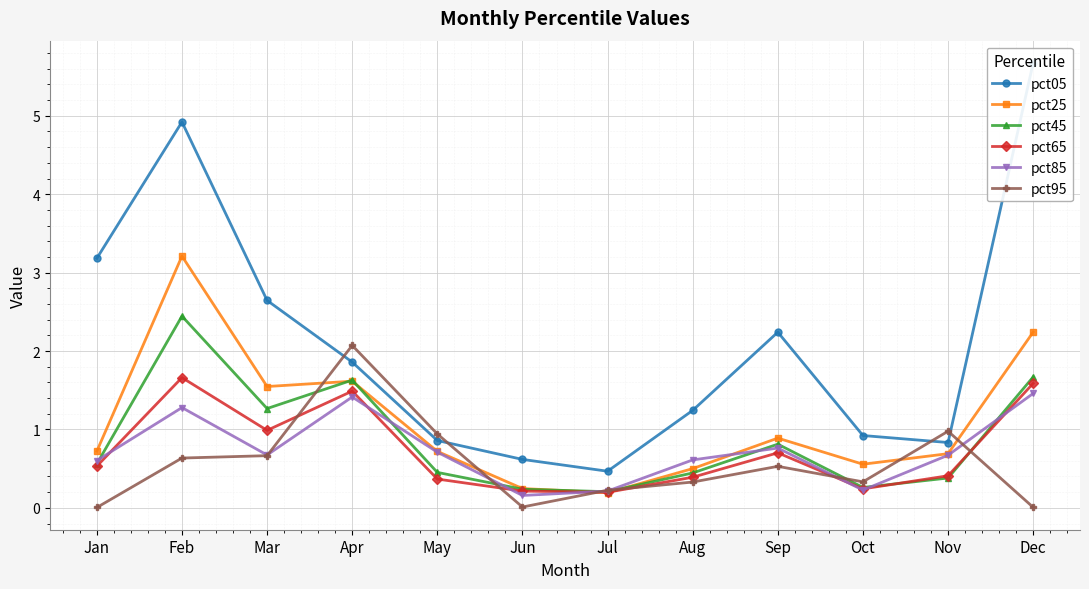

True or false: pct85 has a value of 0.6 at Aug.

True